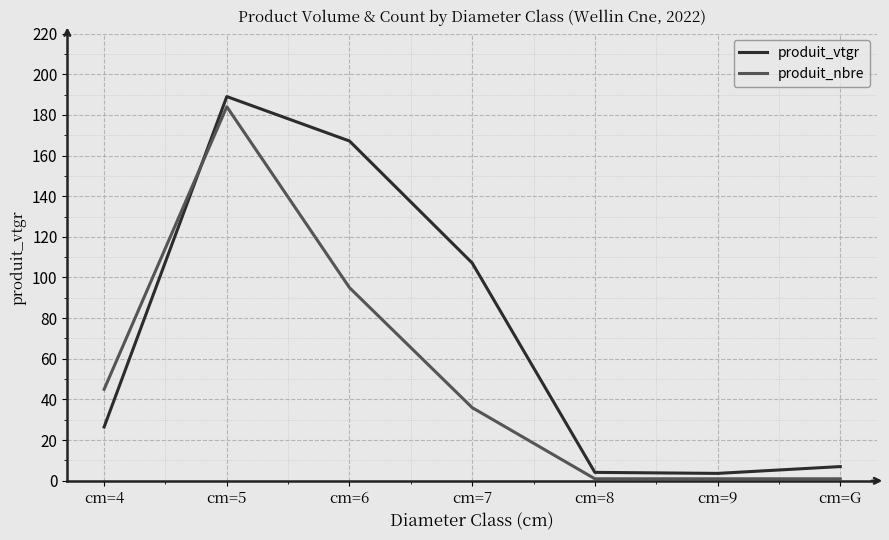

What is the difference between the produit_nbre values at cm=4 and cm=5?

139.0